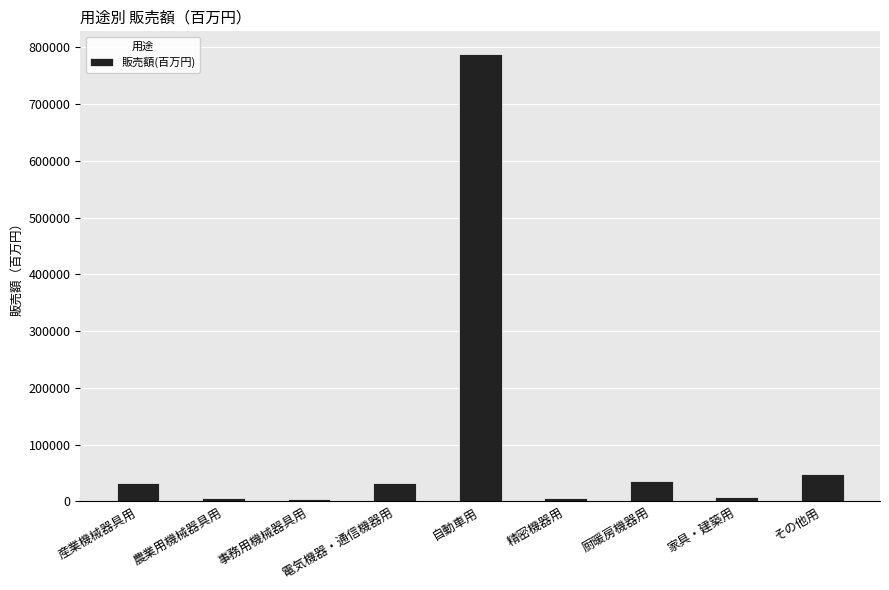

At which label does the data first exceed 31709?

産業機械器具用